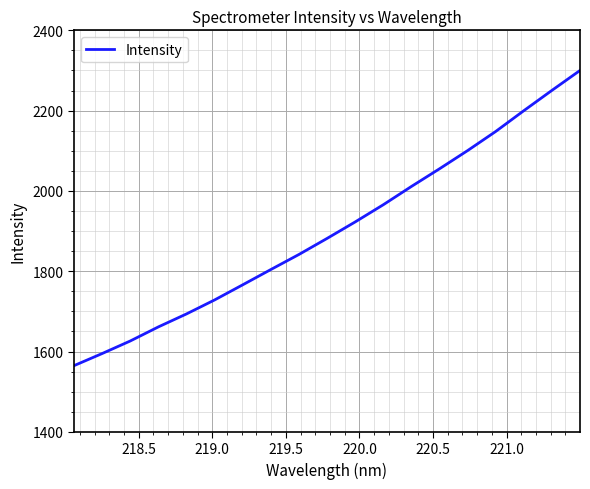

What is the maximum value shown in the chart?

2300.0